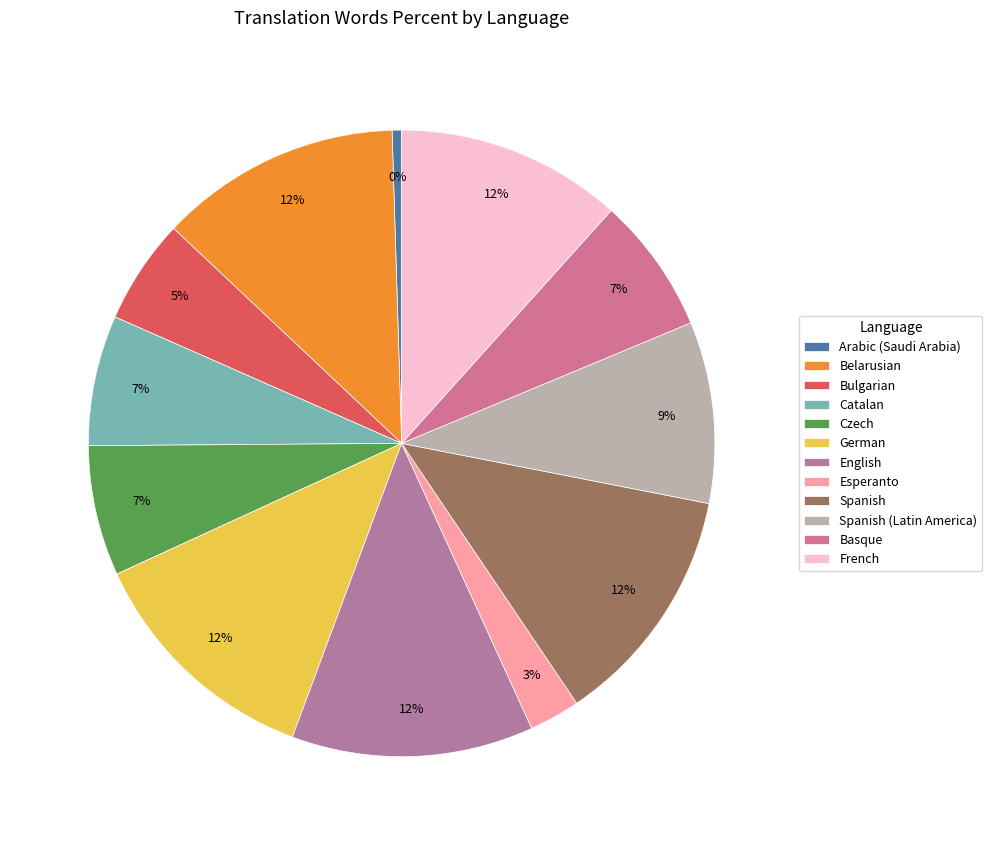

How many segments does this pie chart have?

12